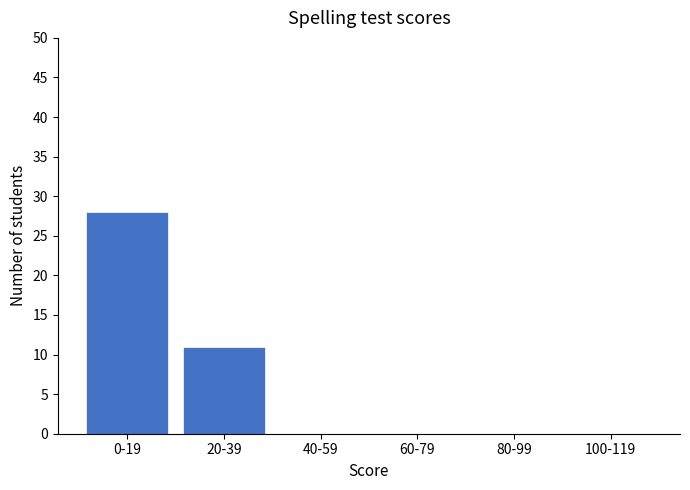

Reading left to right, list all the values displayed in this chart.

0-19=28	20-39=11	40-59=0	60-79=0	80-99=0	100-119=0